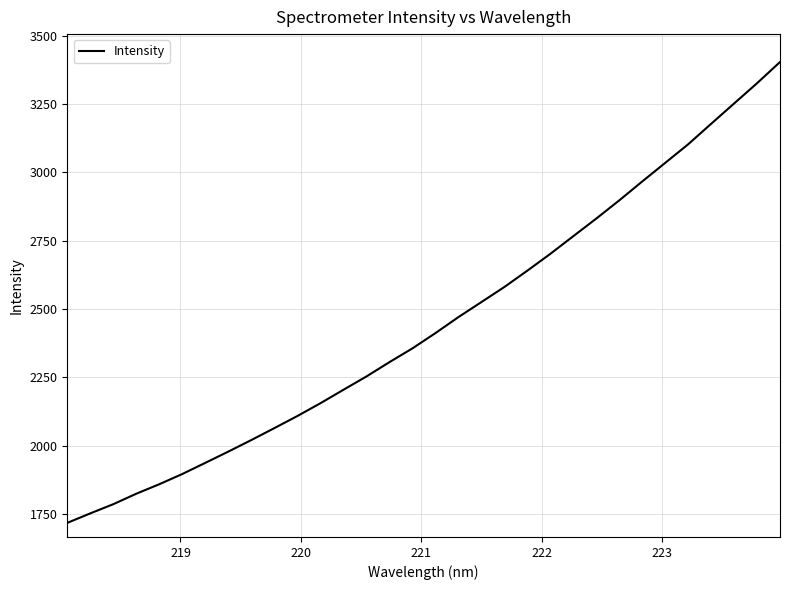

What is the maximum value shown in the chart?

3403.4